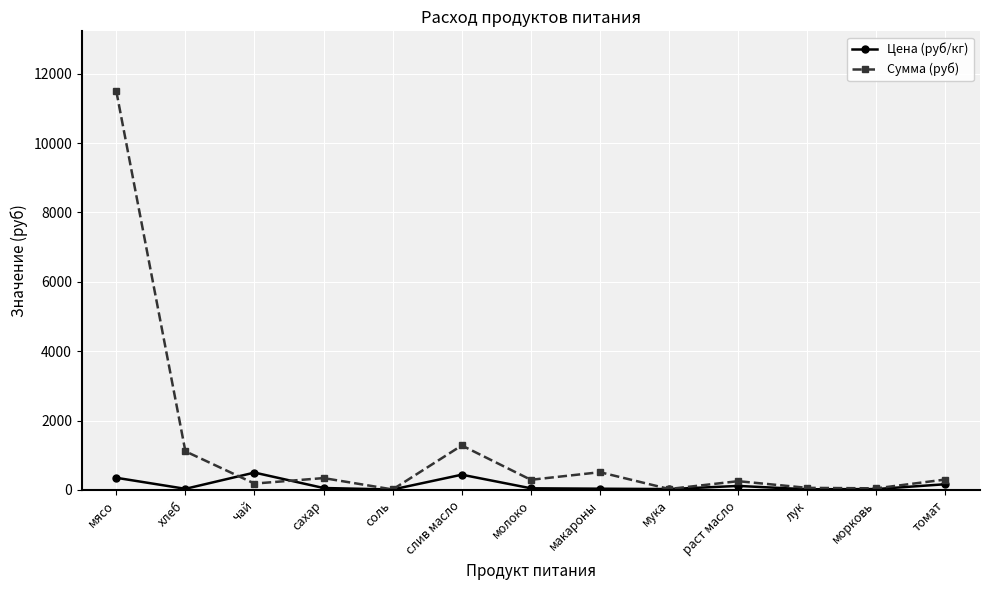

True or false: Цена (руб/кг) has a value of 350.0 at мясо.

True